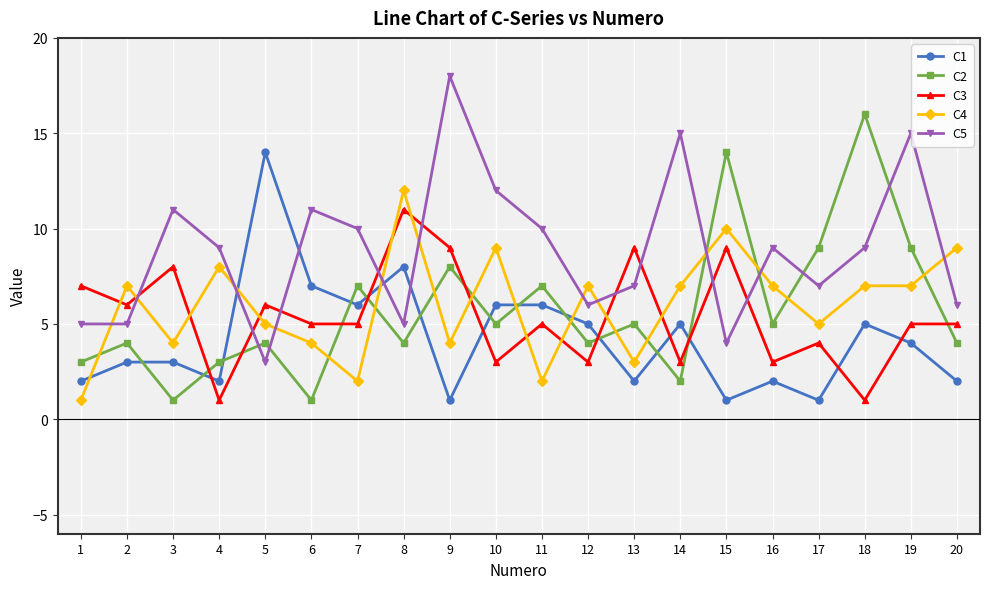

What is the highest value of the C3 series?

11